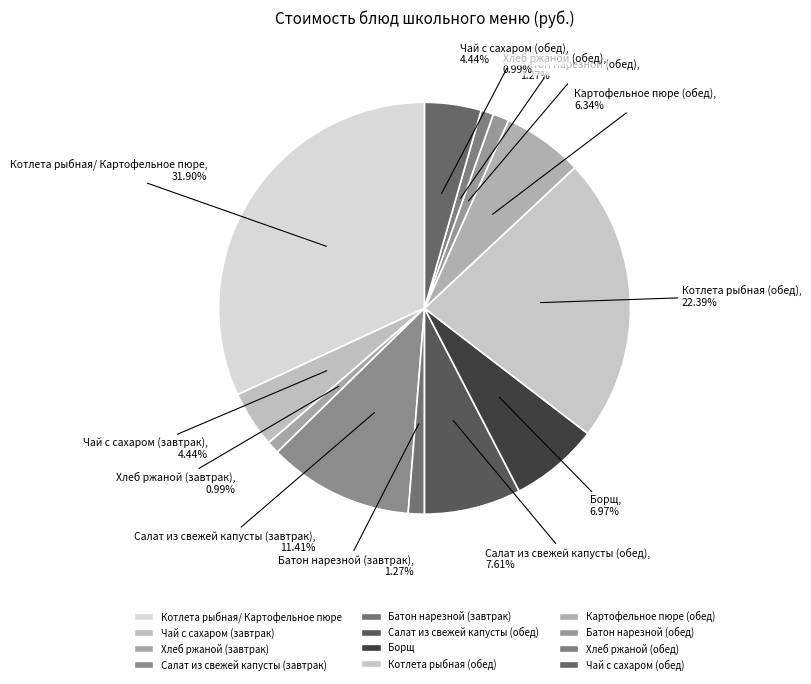

To the nearest percent, what percentage of the pie is Хлеб ржаной (обед)?

1%